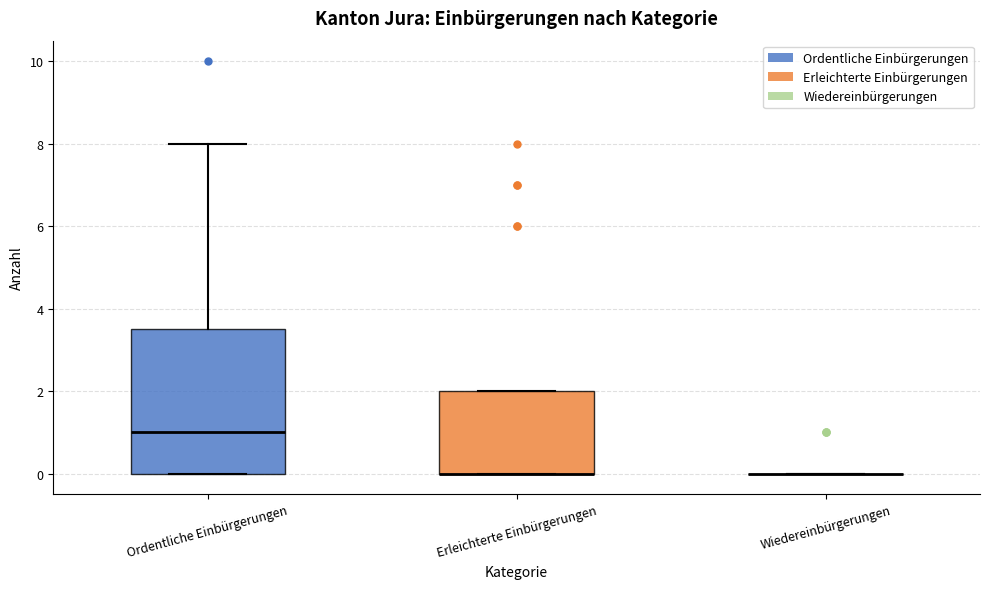

Reading left to right, read every box against the y-axis: the position of its median line, the range the box covers, and the ends of its whiskers. The values are not printed on the chart, so give them approximately, as read against the axis.

Ordentliche Einbürgerungen: median 1.0, box 0.0 to 3.6, whiskers 0.0 to 8.0
Erleichterte Einbürgerungen: median 0.0 (drawn on the box's lower edge), box 0.0 to 2.0, whiskers 0.0 to 2.0
Wiedereinbürgerungen: box collapsed to a line at 0.0, whiskers 0.0 to 0.0